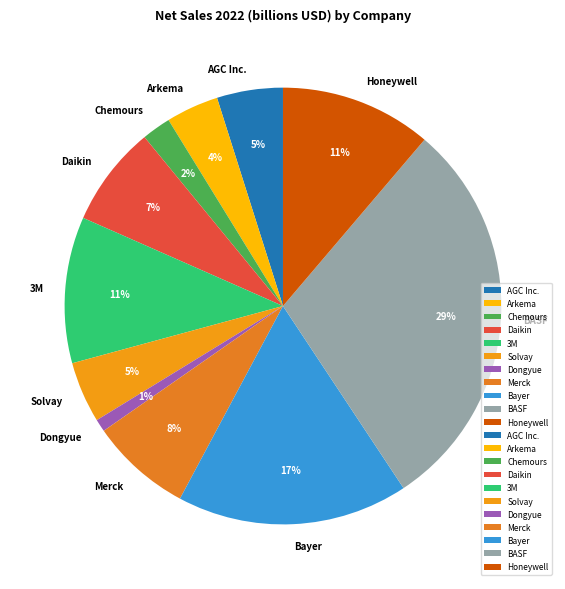

Is it true that BASF is 15% of the pie?

False